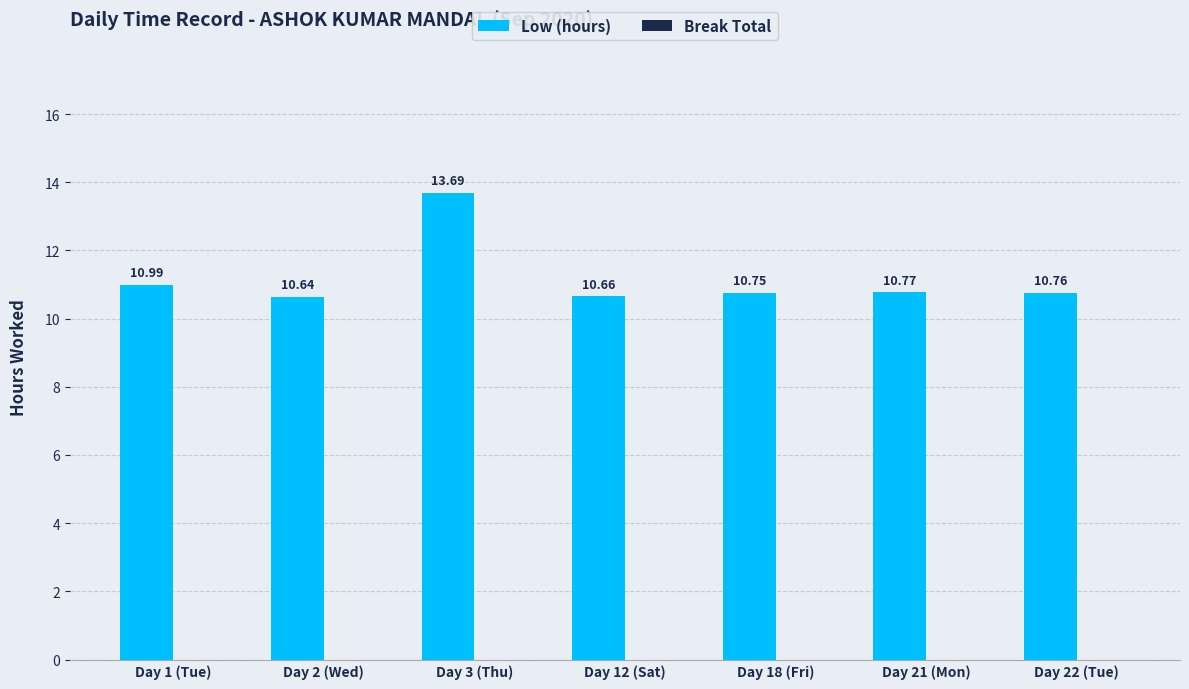

What is the sum of all values?

78.3